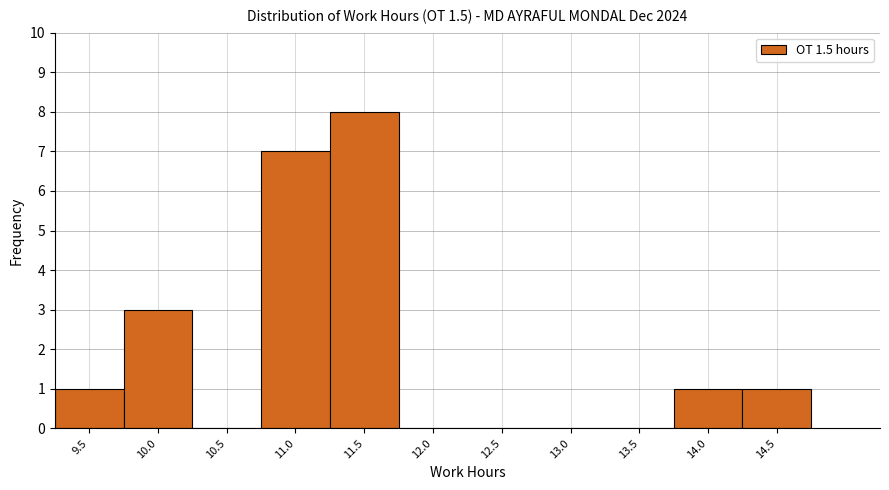

Reading left to right, transcribe all the data shown in this chart.

9.5=1	10.0=3	10.5=0	11.0=7	11.5=8	12.0=0	12.5=0	13.0=0	13.5=0	14.0=1	14.5=1